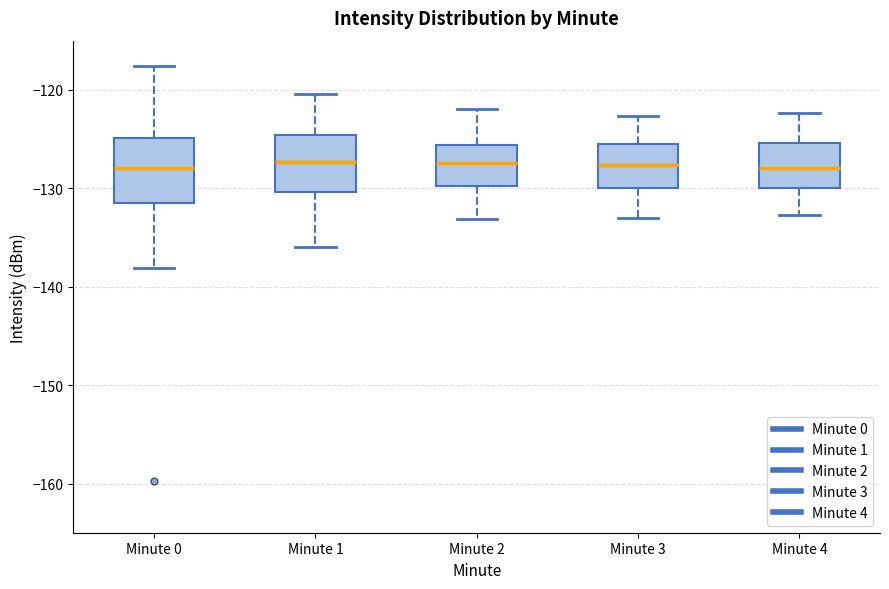

Reading left to right, transcribe this box plot: for each box, give where its median line is, the range the box spans, and where its two whiskers end, as read against the y-axis. The values are not printed on the chart, so give them approximately, as read against the axis.

Minute 0: median -128, box -131 to -125, whiskers -138 to -118
Minute 1: median -127, box -130 to -125, whiskers -136 to -120
Minute 2: median -127, box -130 to -126, whiskers -133 to -122
Minute 3: median -128, box -130 to -125, whiskers -133 to -123
Minute 4: median -128, box -130 to -125, whiskers -133 to -122